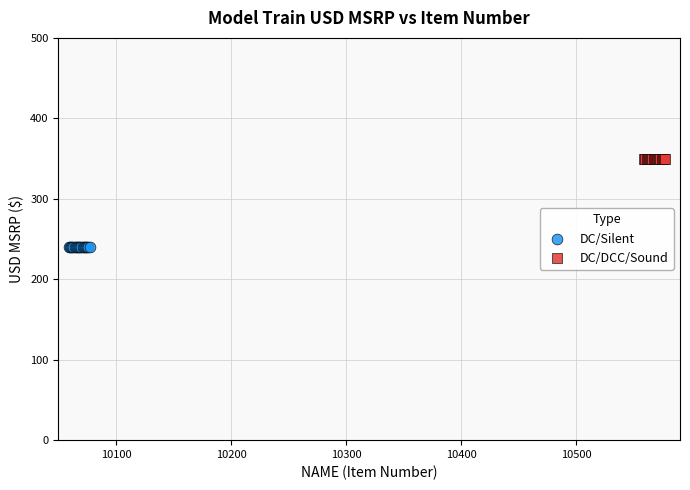

Which series reaches the minimum Y coordinate?

DC/Silent